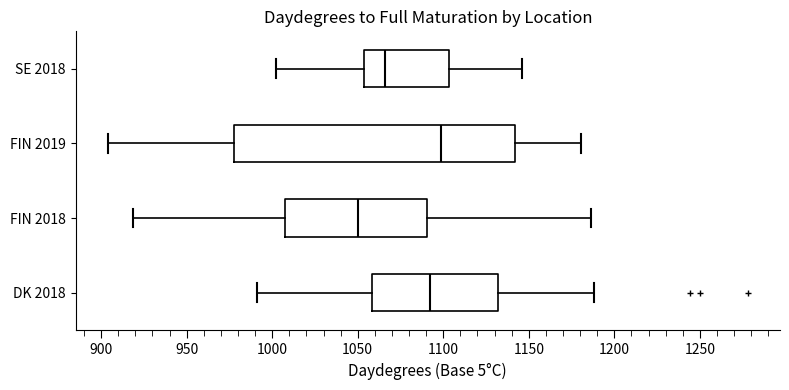

Reading bottom to top, read every box against the x-axis: the position of its median line, the range the box covers, and the ends of its whiskers. The values are not printed on the chart, so give them approximately, as read against the axis.

DK 2018: median 1095, box 1060 to 1130, whiskers 990 to 1190
FIN 2018: median 1050, box 1010 to 1090, whiskers 920 to 1185
FIN 2019: median 1100, box 980 to 1140, whiskers 905 to 1180
SE 2018: median 1065, box 1055 to 1105, whiskers 1000 to 1145